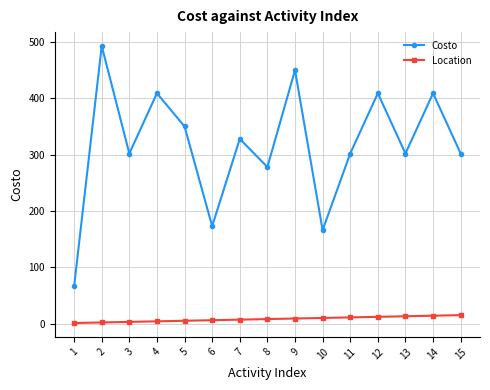

What is the sum of the Costo values at 8 and 10?

444